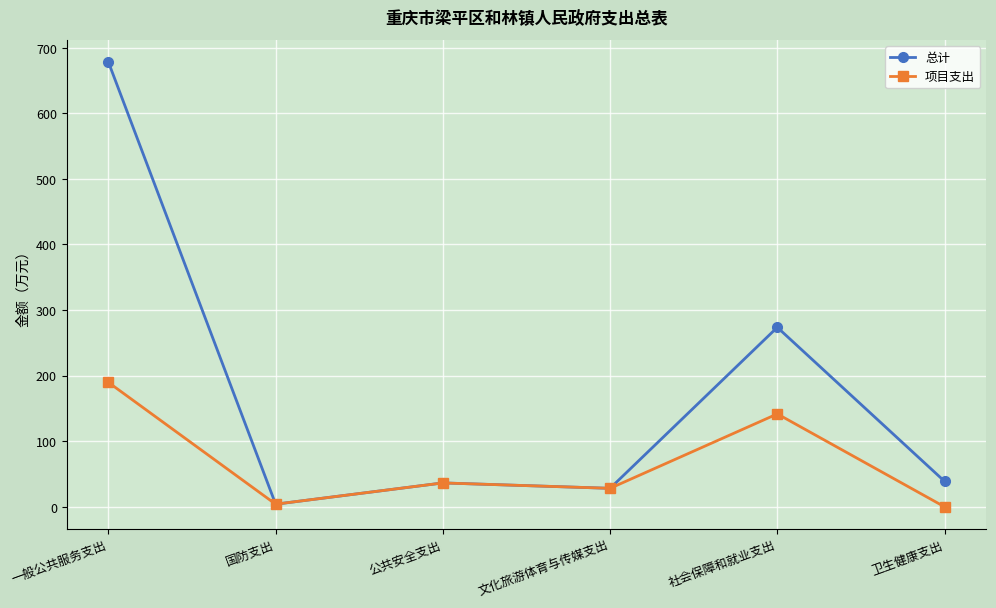

Between 一般公共服务支出 and 文化旅游体育与传媒支出, which series saw the biggest shift?

总计